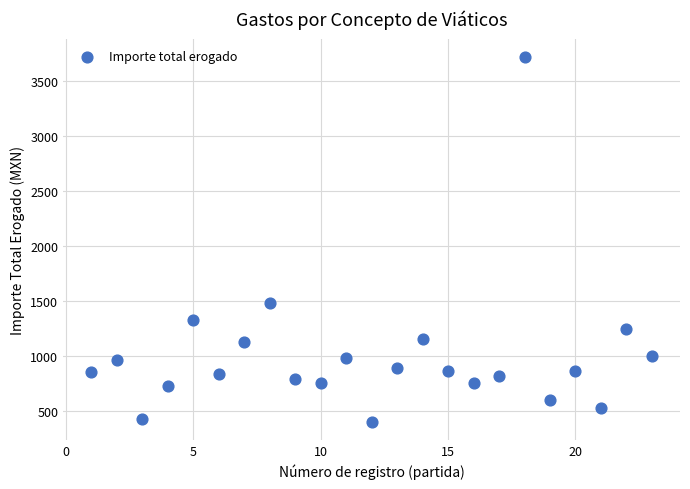

What is the range of Y values (max minus min)?

3319.6